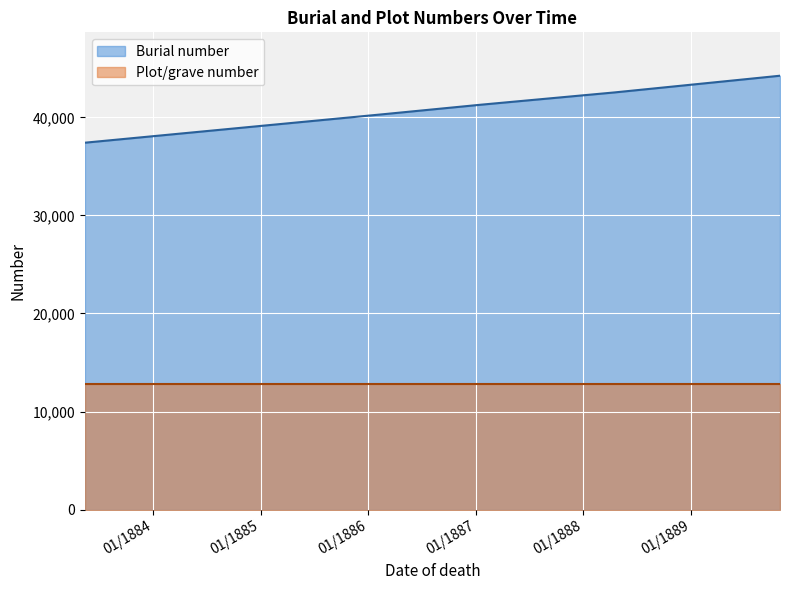

True or false: Plot/grave number and Burial number intersect in this chart.

False